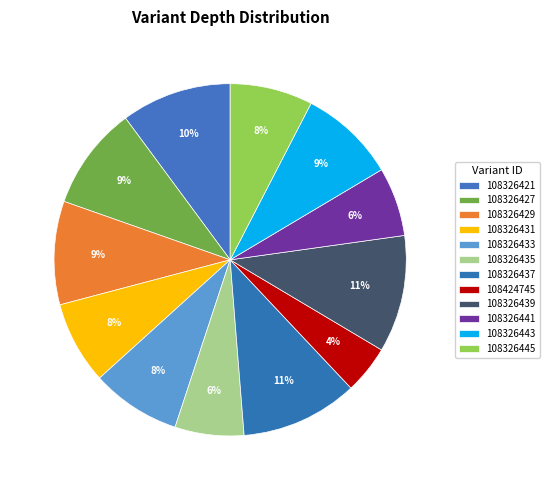

What percentage is the 108326429 slice, to the nearest percent?

9%